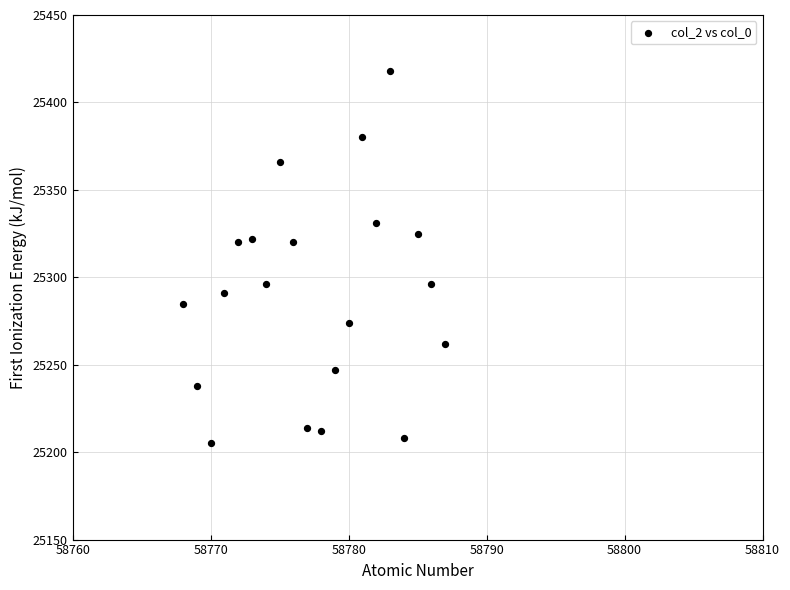

What is the range of Y values (max minus min)?

213